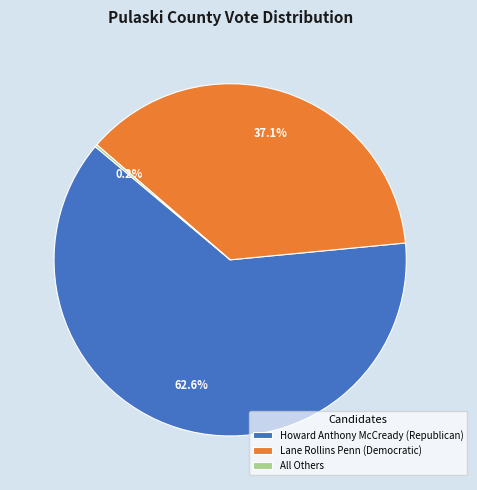

What is the total percentage of Howard Anthony McCready (Republican) and Lane Rollins Penn (Democratic)?

99.8%